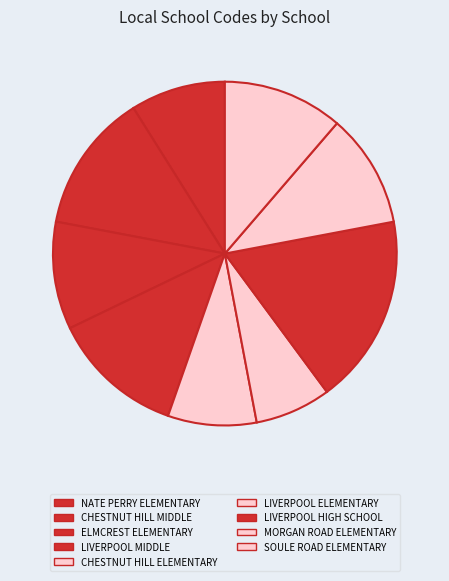

How many slices are in this pie chart?

9